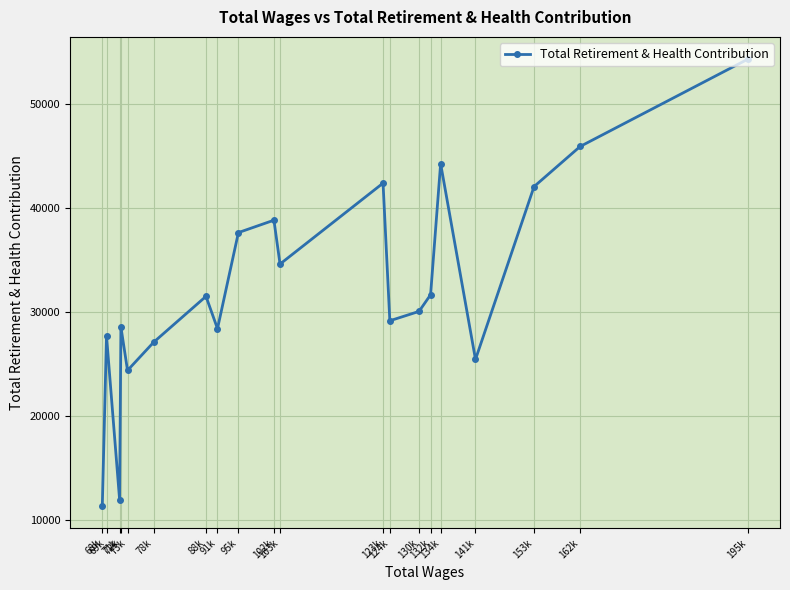

Rank the categories by value from highest to lowest.

195k, 162k, 134k, 123k, 153k, 102k, 95k, 103k, 132k, 88k, 130k, 124k, 72k, 91k, 69k, 78k, 141k, 73k, 71k, 68k